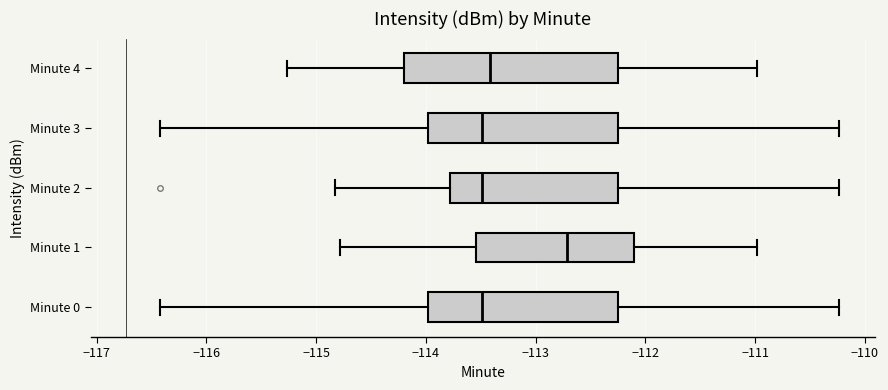

Which box has the furthest to the right median line?

Minute 1